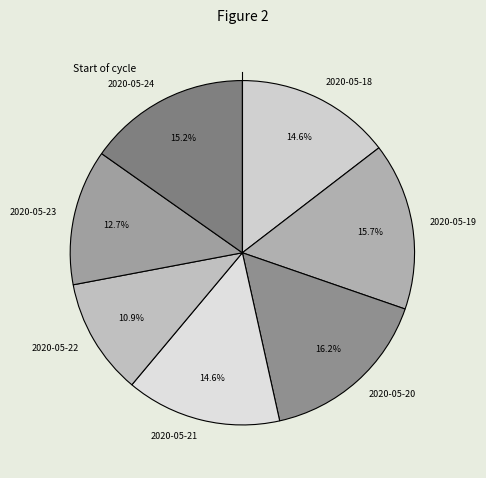

Between 2020-05-23 and 2020-05-18, which is larger?

2020-05-18